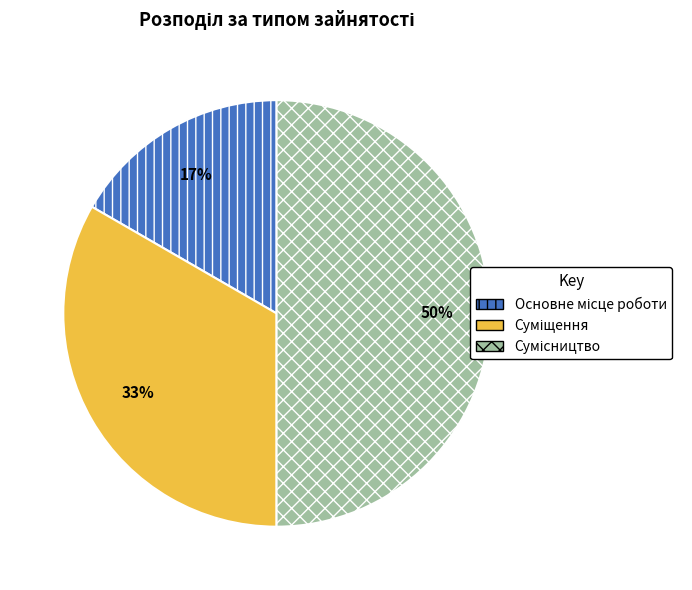

To the nearest percent, what is the difference between the largest and smallest slice percentages?

33%